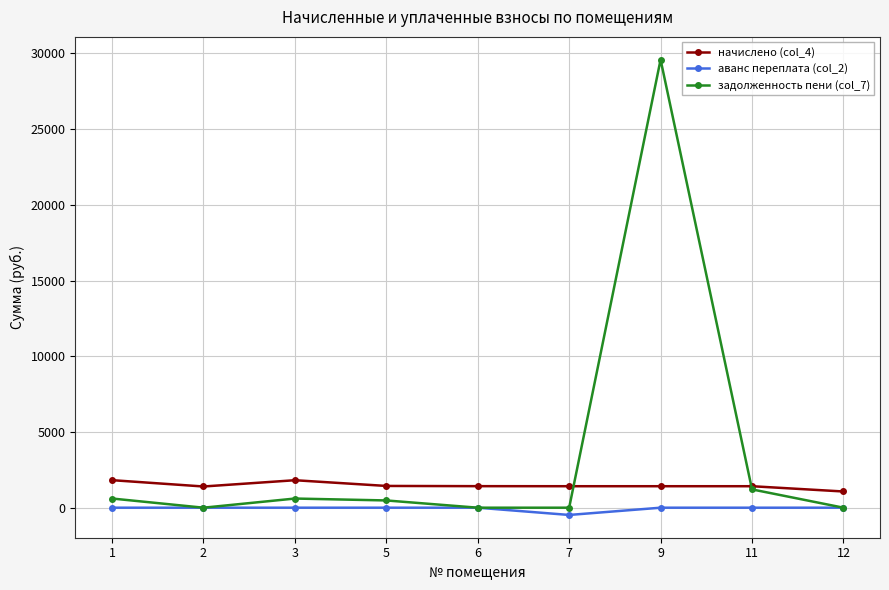

True or false: задолженность пени (col_7) and начислено (col_4) cross at least once.

True